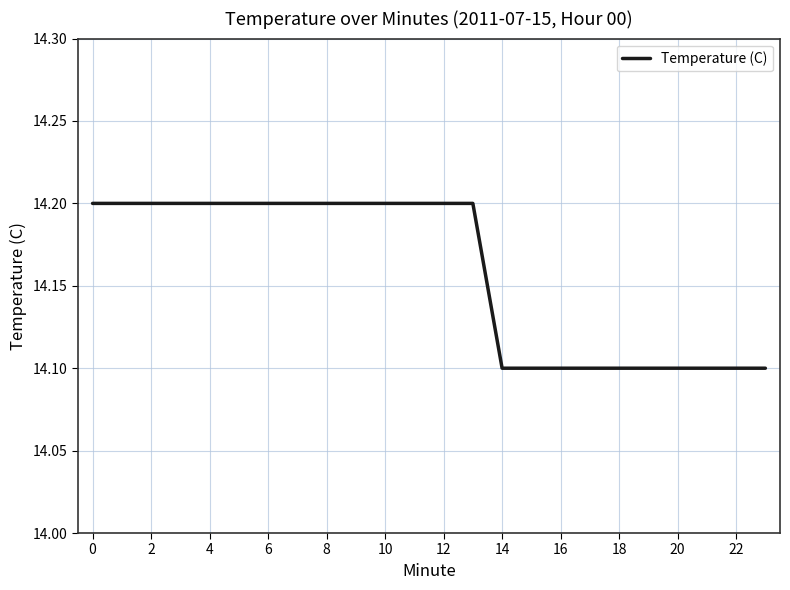

What is the minimum value shown in the chart?

14.1